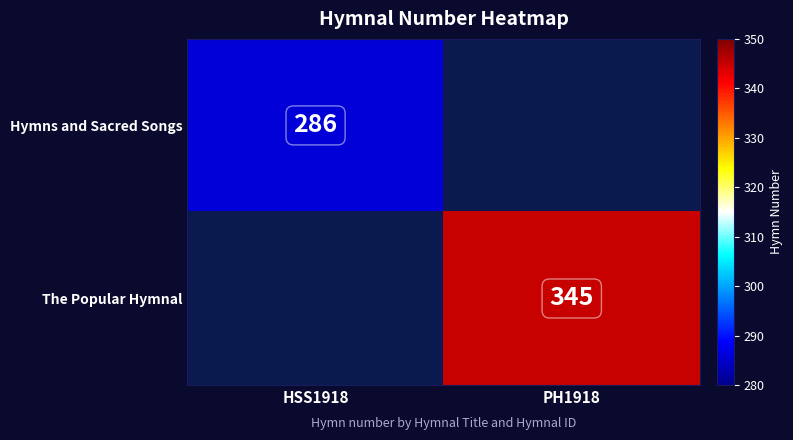

Is the value of Hymns and Sacred Songs at HSS1918 greater than the value of The Popular Hymnal at PH1918?

No